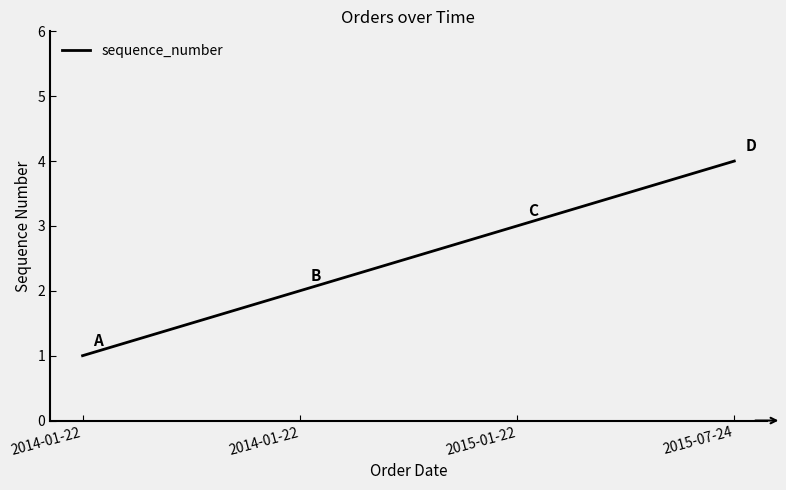

What is the sum of all values?

10